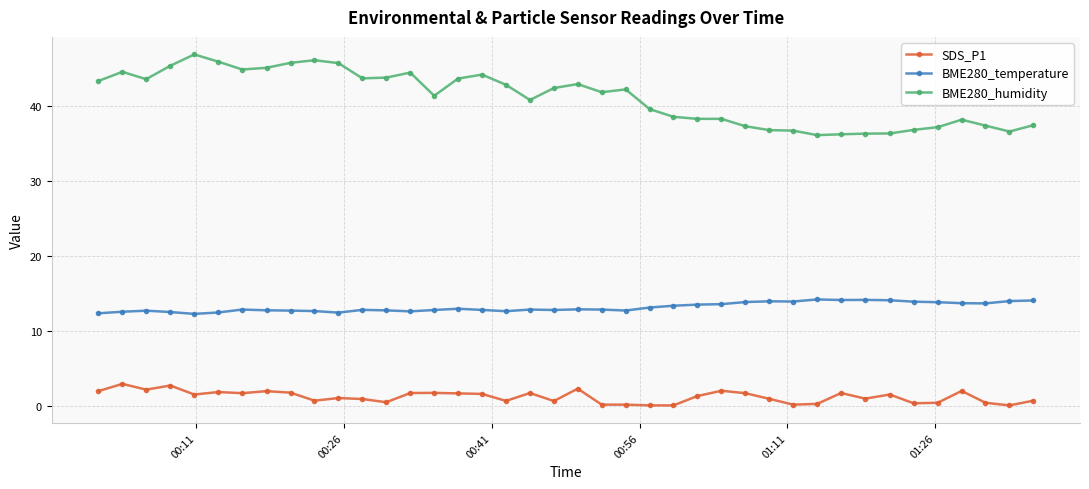

List the series in order of their peak value, highest first.

BME280_humidity, BME280_temperature, SDS_P1